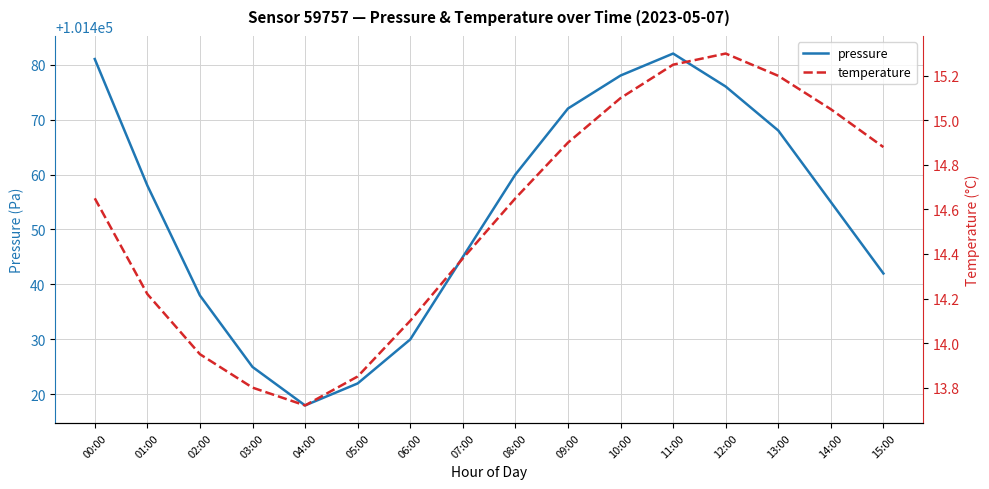

What is the label of the 12th point from the left?

11:00